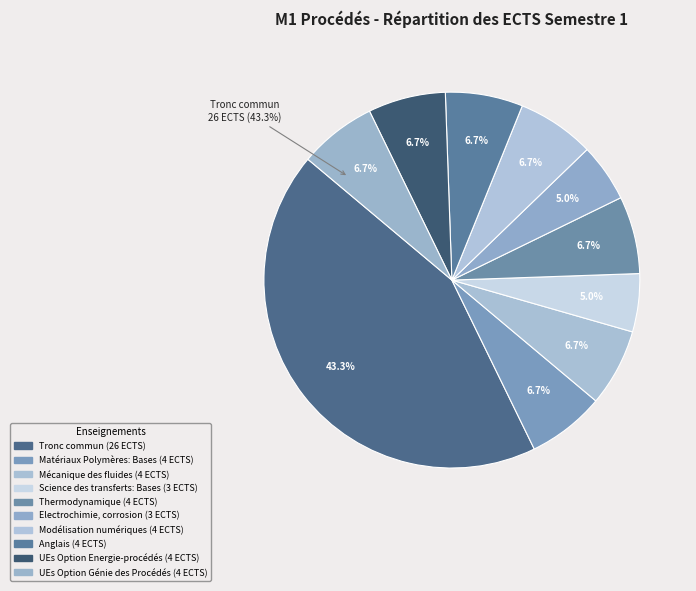

What is the largest slice in the pie chart?

Tronc commun